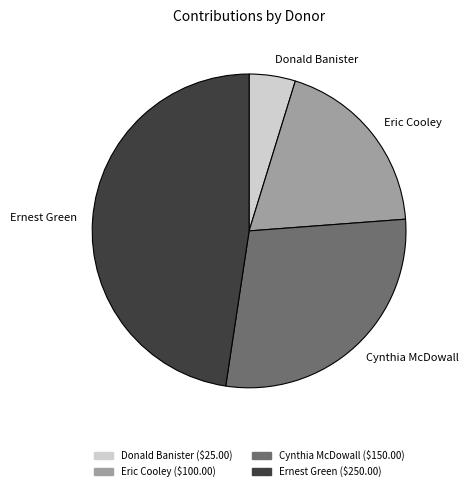

True or false: Ernest Green accounts for 61% of the total.

False